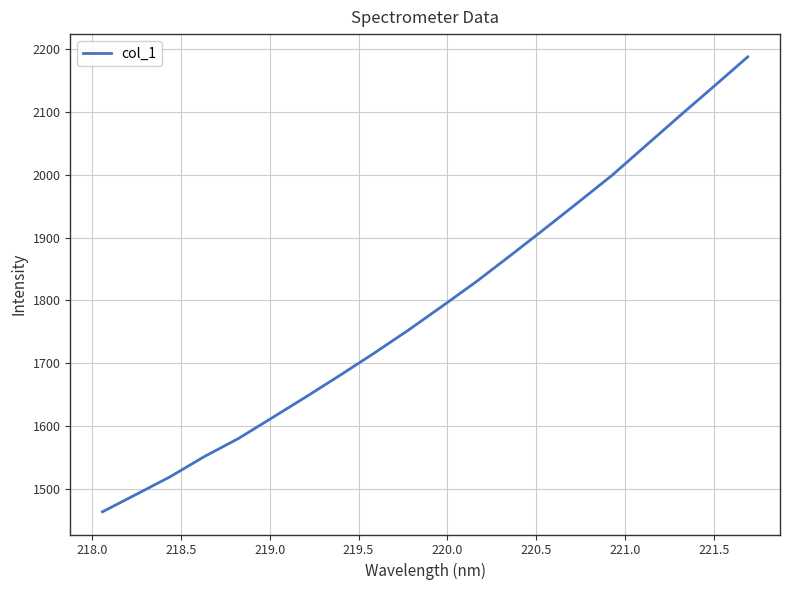

Does the chart have visible grid lines?

Yes